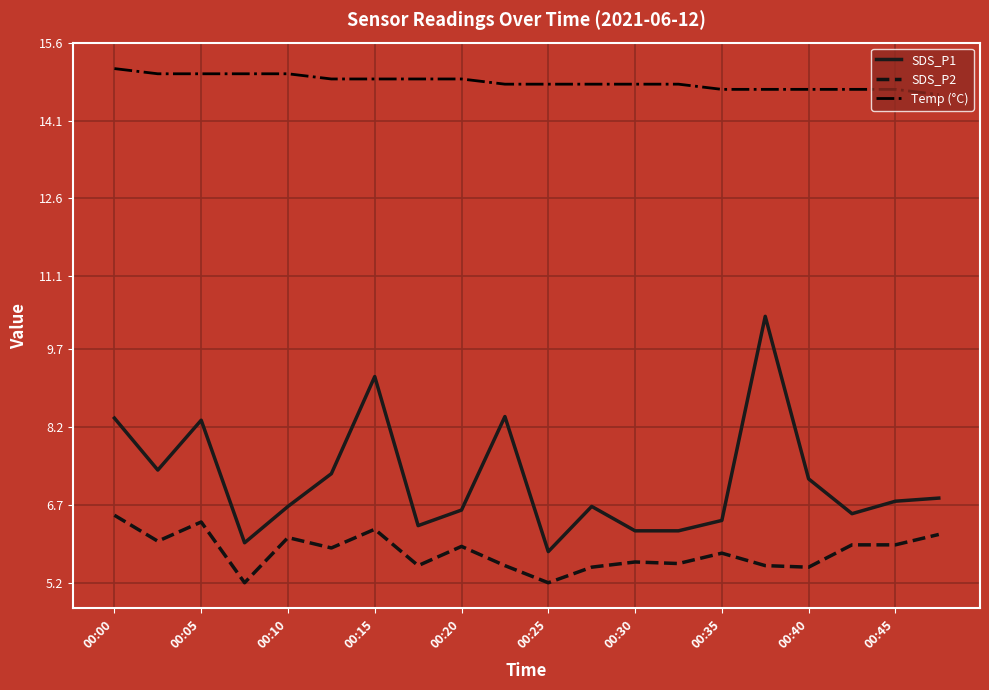

Which series has the widest spread of values?

SDS_P1